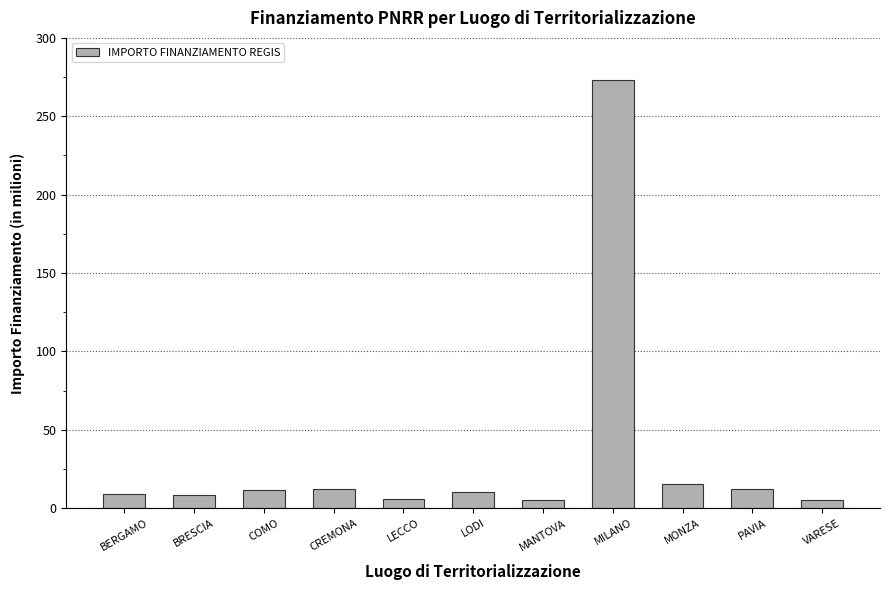

What is the average value?

33.6